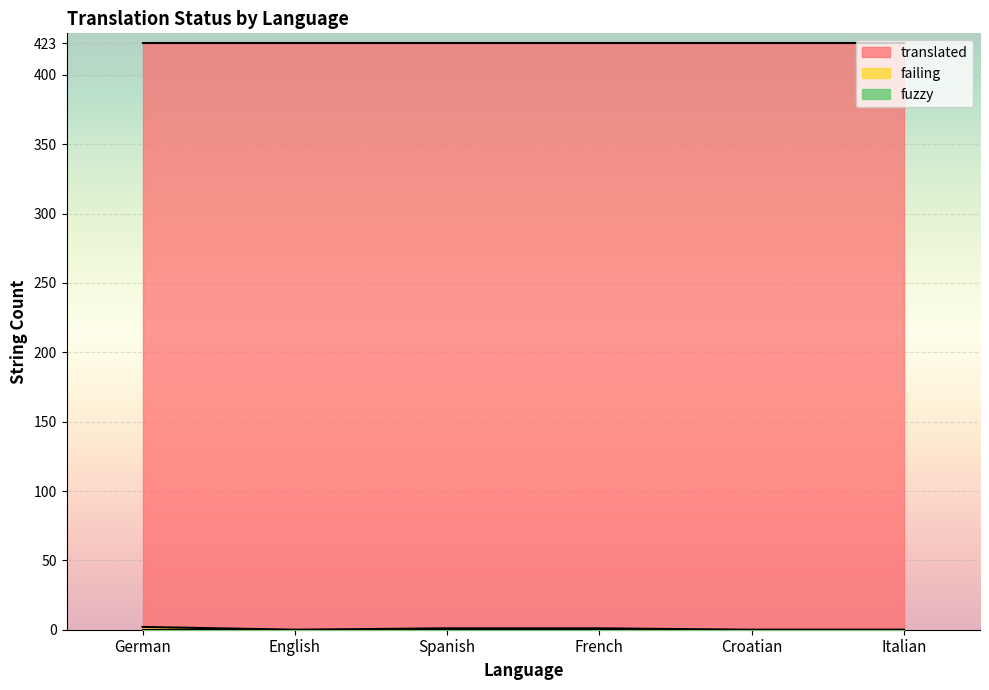

What position from the right is German?

6